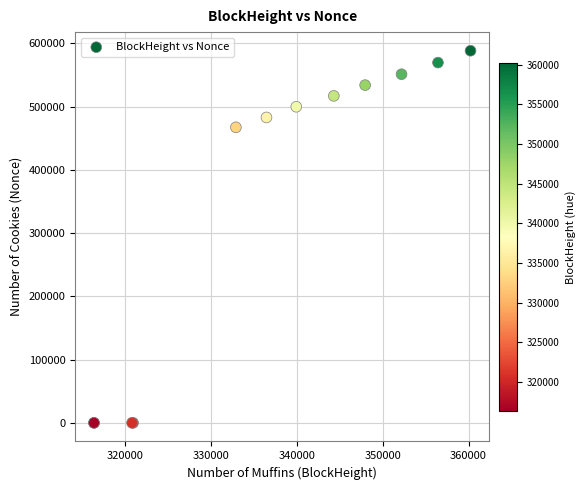

What Y value in the scatter plot is closest to 294086?

467124